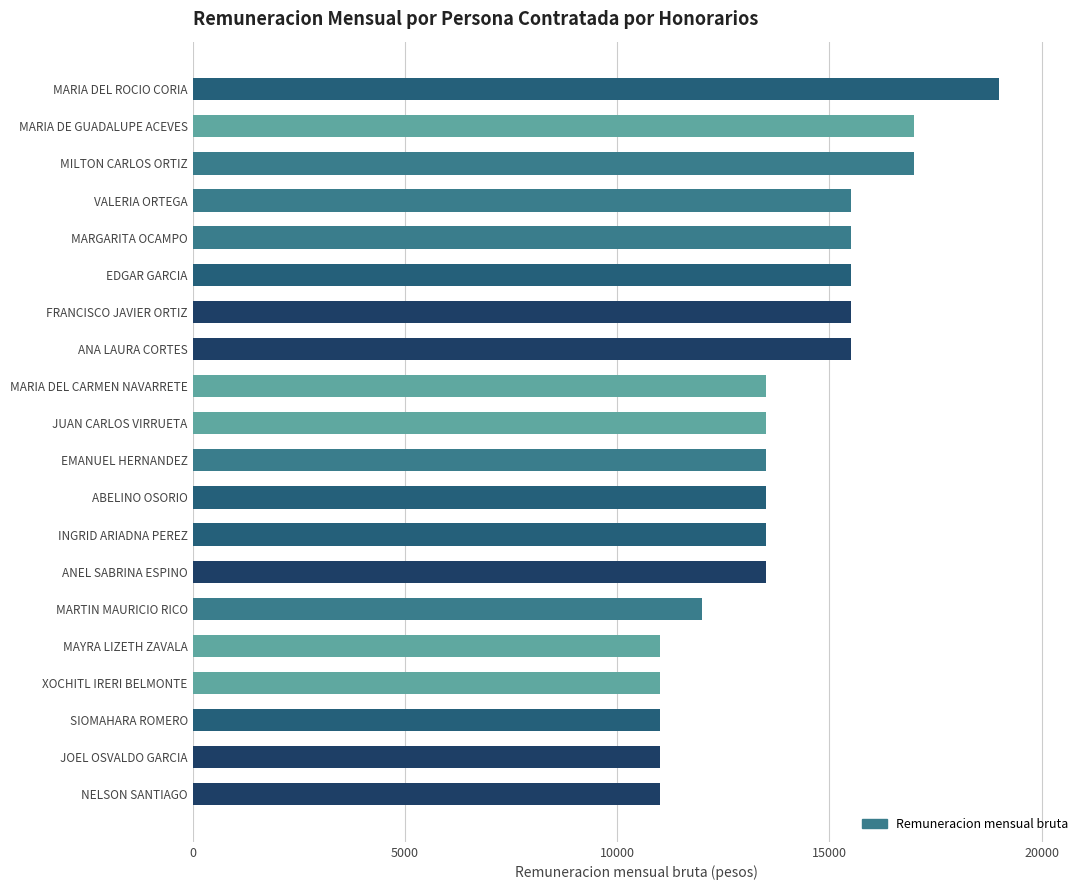

What is the average value?

13925